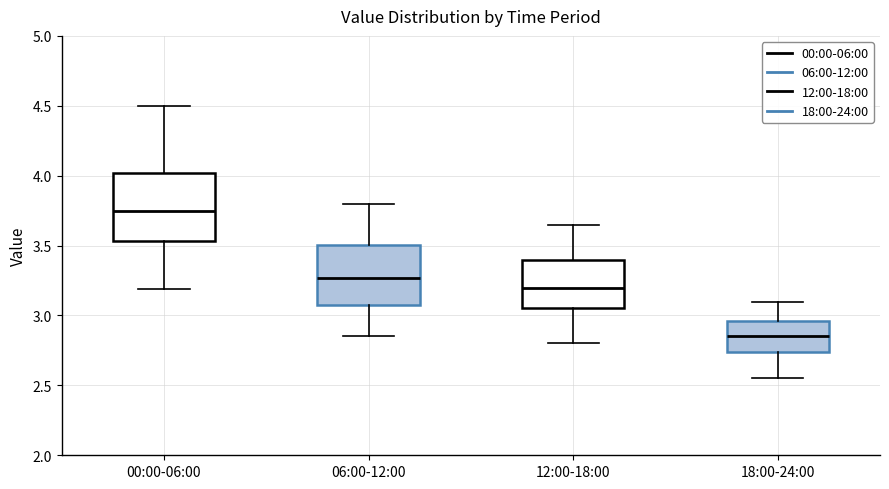

Reading left to right, read every box against the y-axis: the position of its median line, the range the box covers, and the ends of its whiskers. The values are not printed on the chart, so give them approximately, as read against the axis.

00:00-06:00: median 3.75, box 3.55 to 4.00, whiskers 3.20 to 4.50
06:00-12:00: median 3.25, box 3.05 to 3.50, whiskers 2.85 to 3.80
12:00-18:00: median 3.20, box 3.05 to 3.40, whiskers 2.80 to 3.65
18:00-24:00: median 2.85, box 2.75 to 2.95, whiskers 2.55 to 3.10